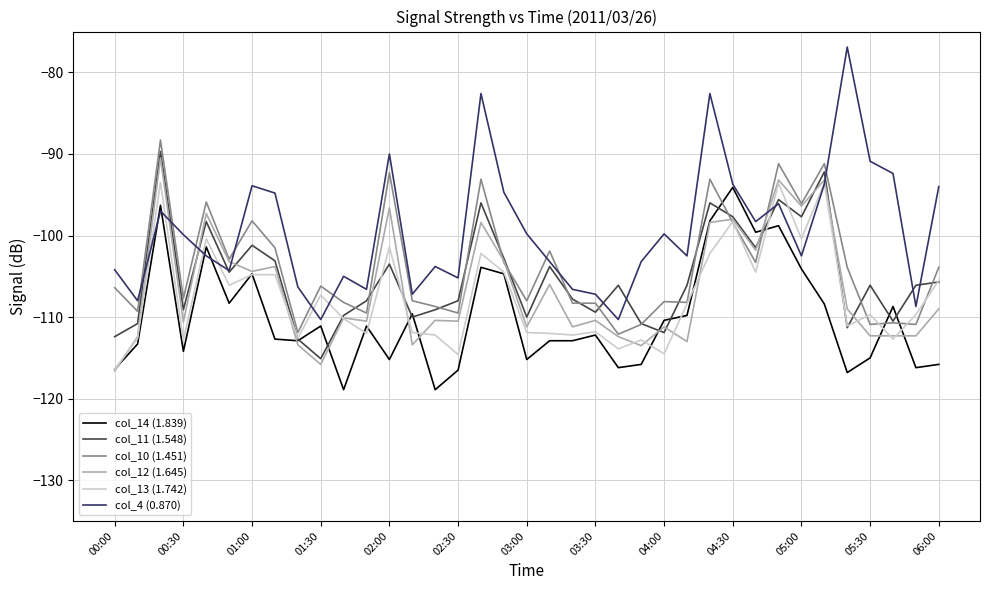

What is the minimum value for col_14 (1.839)?

-118.9